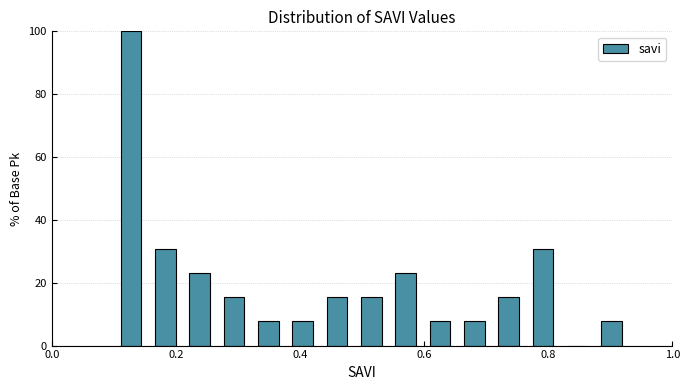

Read against the x-axis, roughly where is the centre of the tallest bar?

0.12